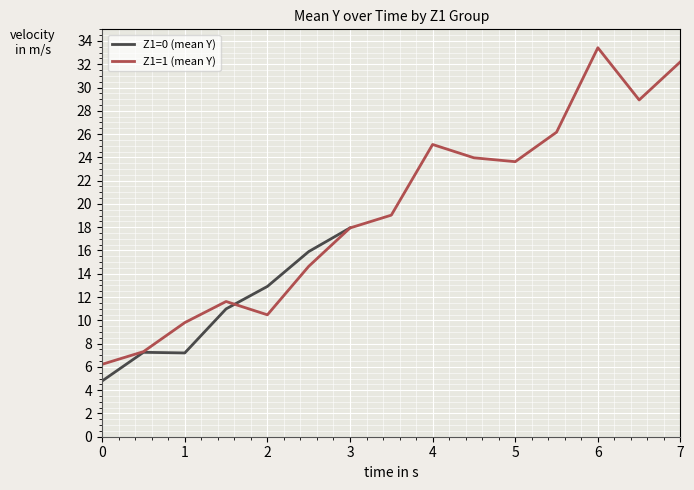

Which category has the highest value in the Z1=0 (mean Y) series?

3